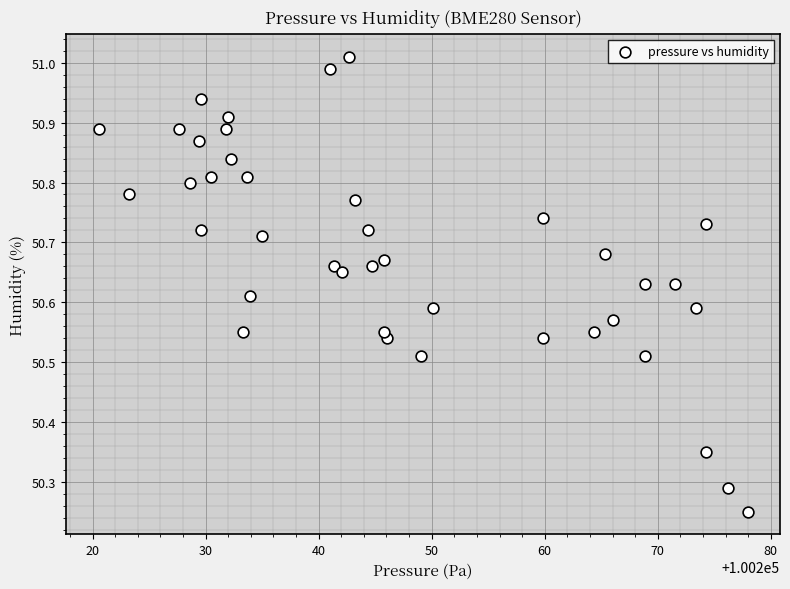

What is the range of X values (max minus min)?

57.4